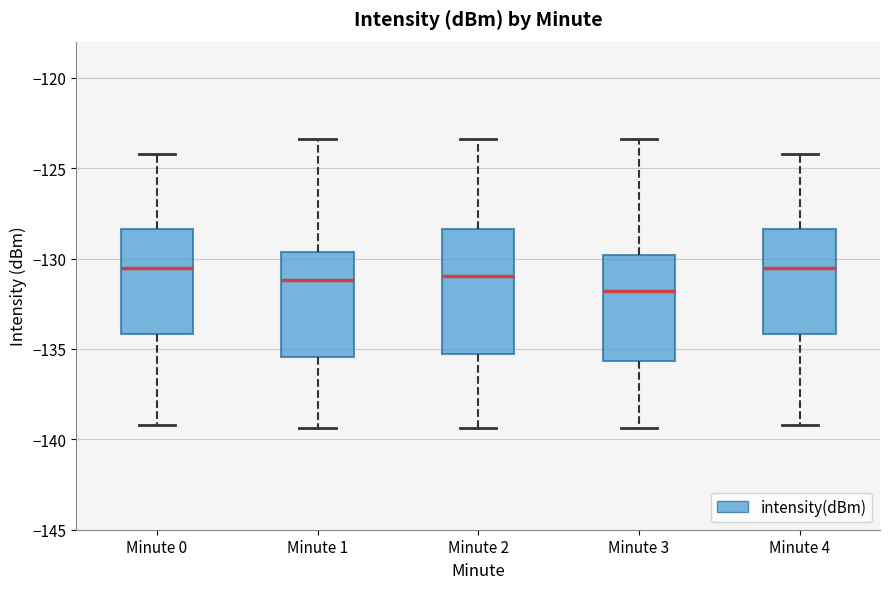

Where is the upper edge of the box for Minute 1 on the y-axis? The values are not printed on the chart, so give them approximately, as read against the axis.

-129.5